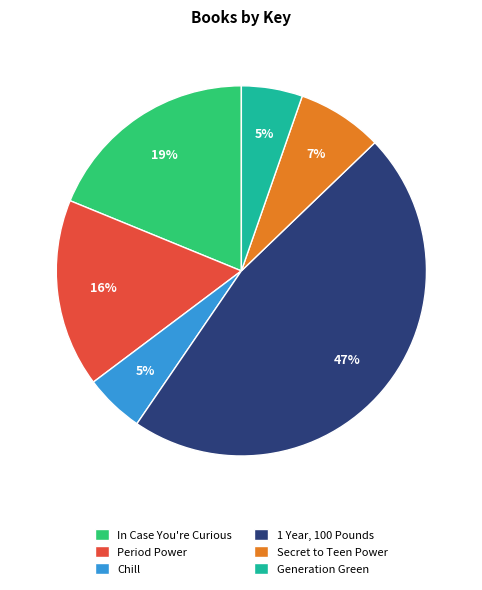

Which category has the biggest portion of the pie?

1 Year, 100 Pounds